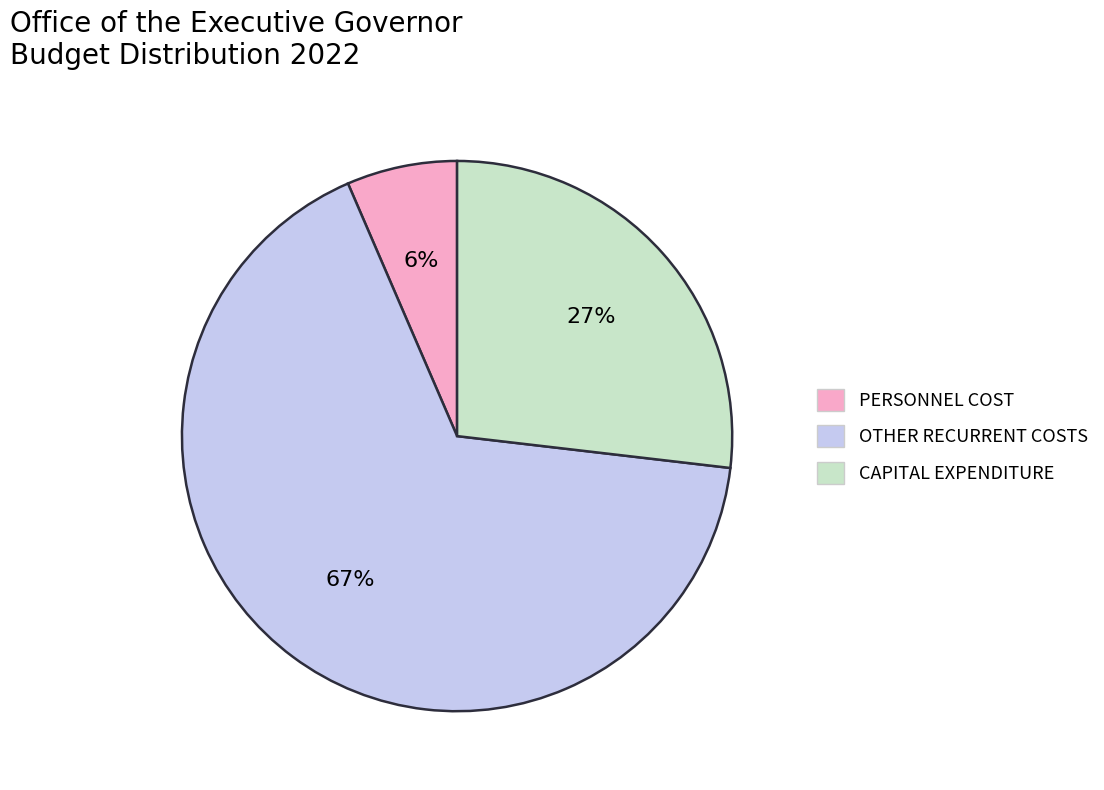

Which slice is the largest?

OTHER RECURRENT COSTS